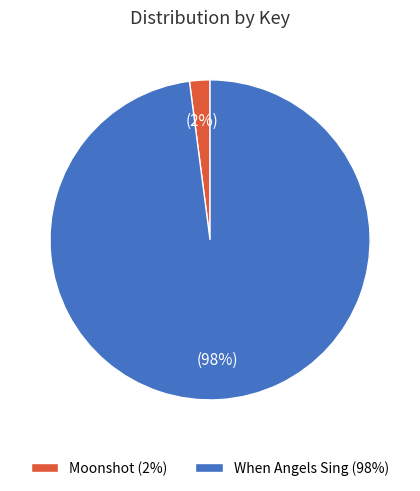

Does When Angels Sing represent more than half of the total?

Yes